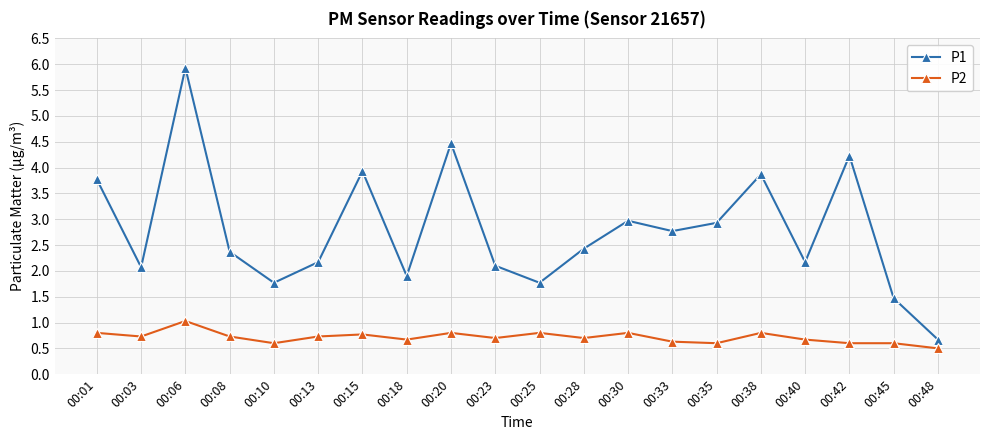

Reading right to left, transcribe all the data shown in this chart.

P1: 0.7	1.5	4.2	2.2	3.9	2.9	2.8	3.0	2.4	1.8	2.1	4.5	1.9	3.9	2.2	1.8	2.4	5.9	2.1	3.8
P2: 0.5	0.6	0.6	0.7	0.8	0.6	0.6	0.8	0.7	0.8	0.7	0.8	0.7	0.8	0.7	0.6	0.7	1.0	0.7	0.8